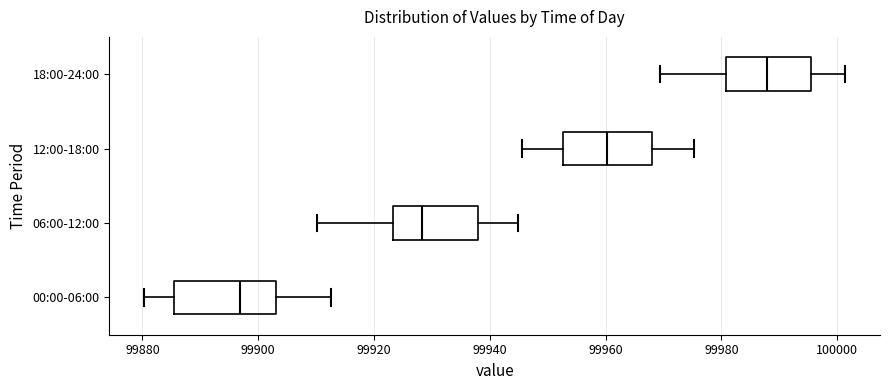

Which box has the furthest to the right median line?

18:00-24:00